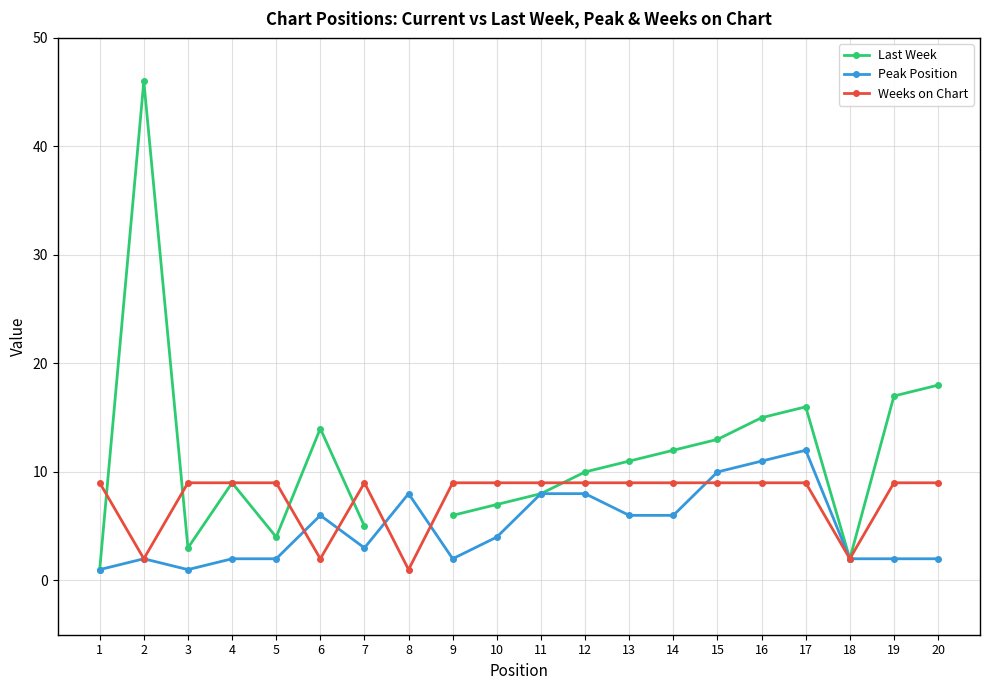

Which label corresponds to the largest value in the chart?

2